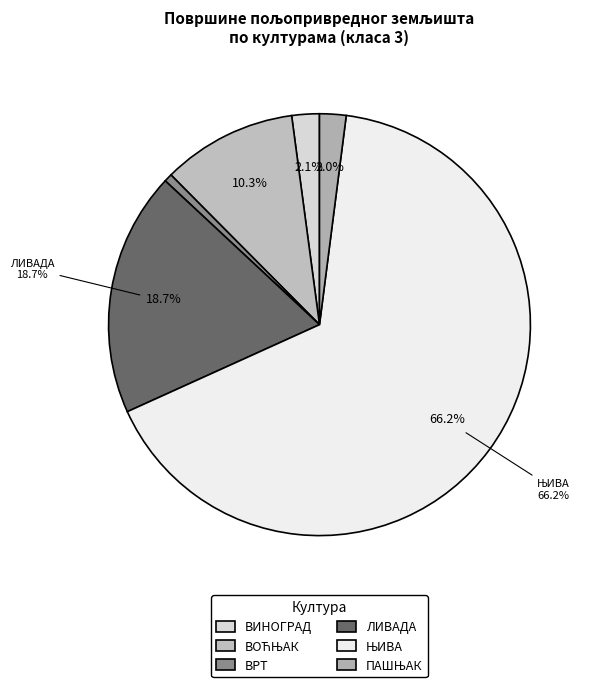

Which slice is the largest?

ЊИВА